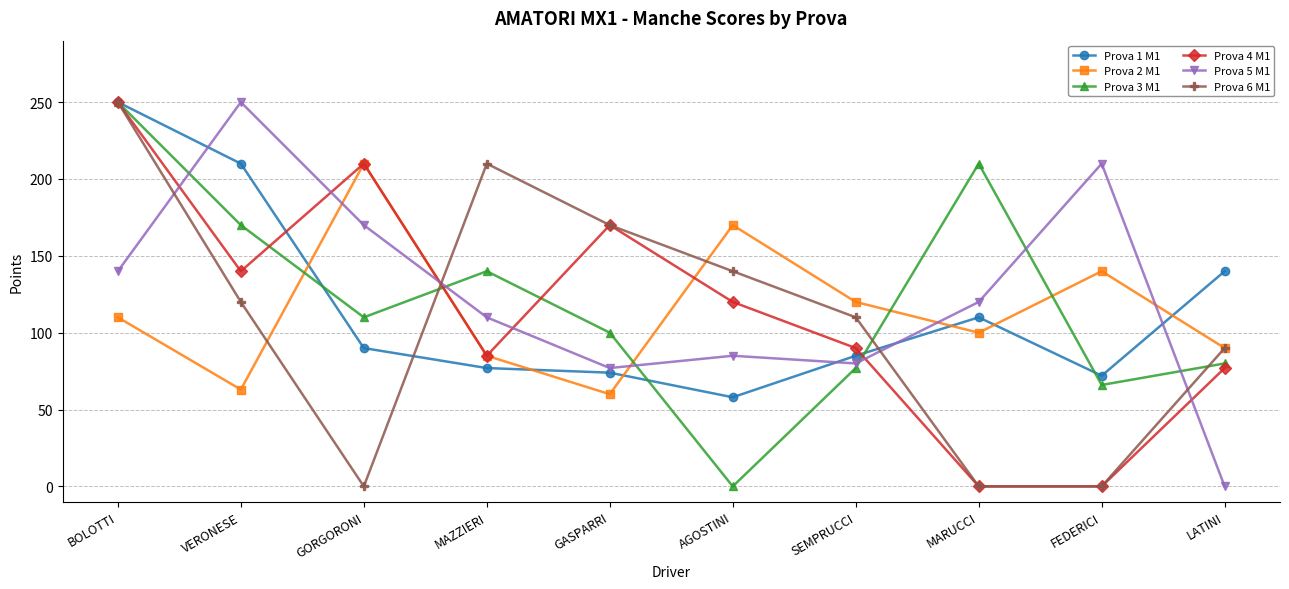

What is the difference between the maximum and second lowest values in the Prova 1 M1 series?

178